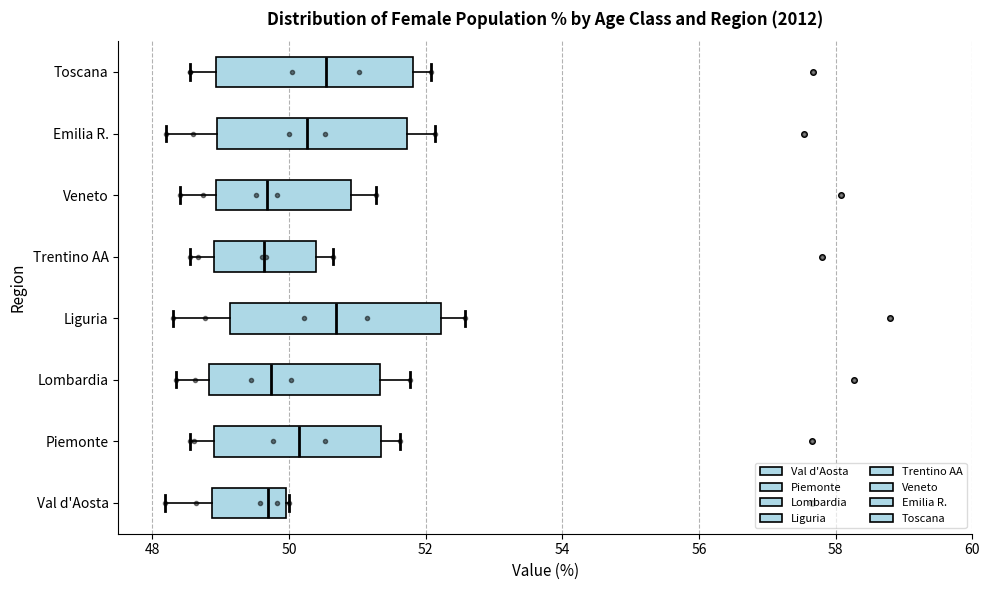

Reading bottom to top, read every box against the x-axis: the position of its median line, the range the box covers, and the ends of its whiskers. The values are not printed on the chart, so give them approximately, as read against the axis.

Val d'Aosta: median 49.6, box 48.8 to 50.0, whiskers 48.2 to 50.0
Piemonte: median 50.2, box 48.8 to 51.4, whiskers 48.6 to 51.6
Lombardia: median 49.8, box 48.8 to 51.4, whiskers 48.4 to 51.8
Liguria: median 50.6, box 49.2 to 52.2, whiskers 48.2 to 52.6
Trentino AA: median 49.6, box 49.0 to 50.4, whiskers 48.6 to 50.6
Veneto: median 49.6, box 49.0 to 51.0, whiskers 48.4 to 51.2
Emilia R.: median 50.2, box 49.0 to 51.8, whiskers 48.2 to 52.2
Toscana: median 50.6, box 49.0 to 51.8, whiskers 48.6 to 52.0